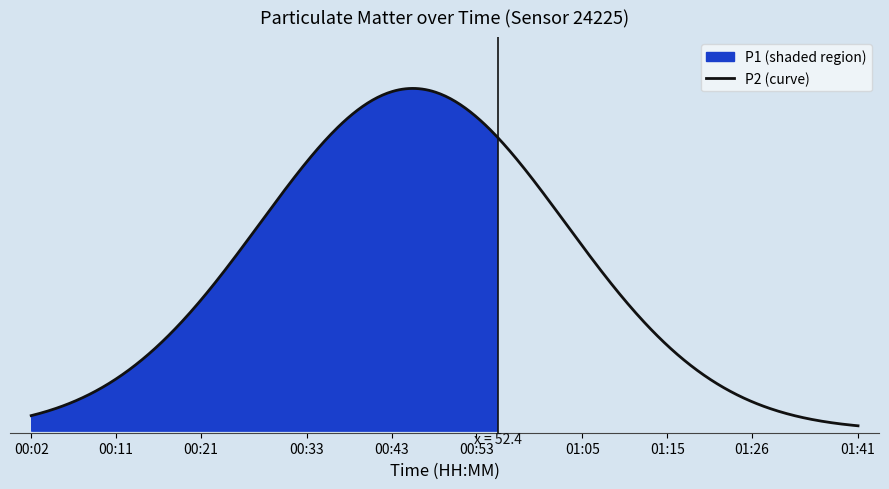

What is the difference between the highest and lowest values at 01:36?

3.3